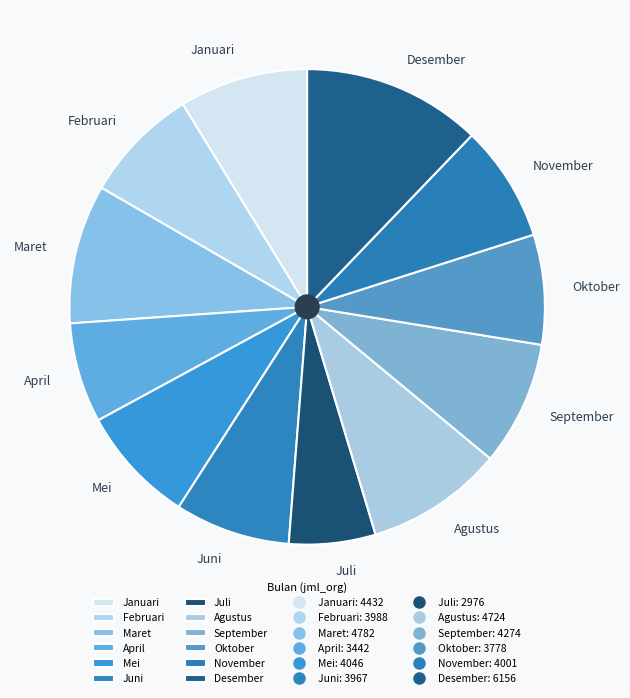

Do Januari and April together represent more than half of the pie?

No